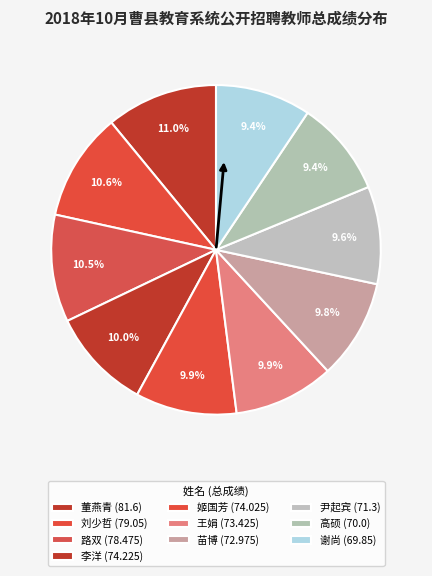

How many slices are in this pie chart?

10